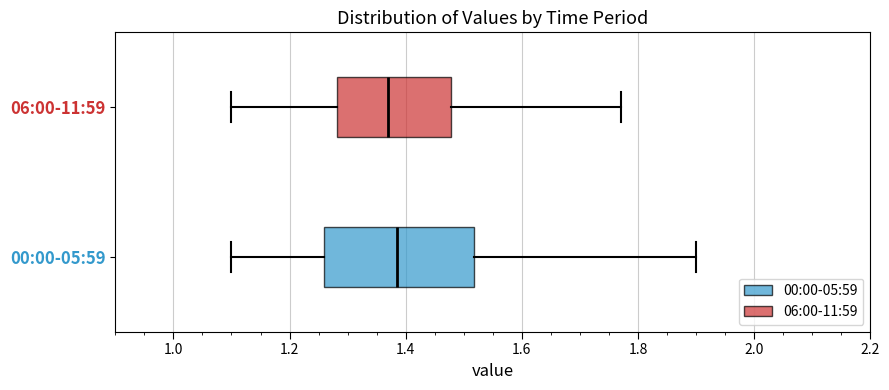

Which box is the widest, from its left edge to its right edge?

00:00-05:59